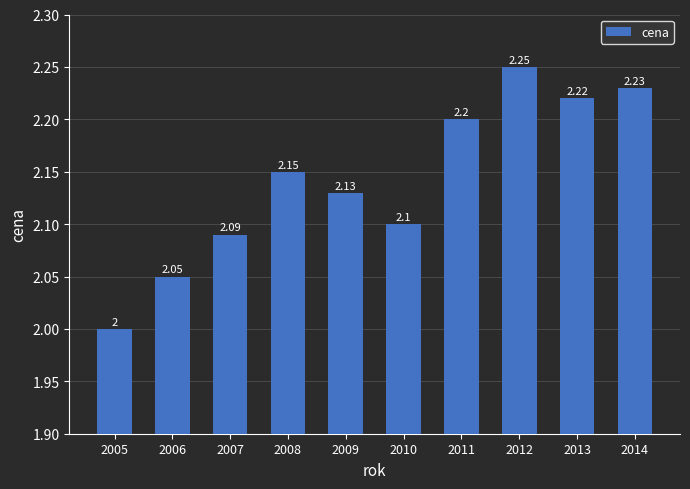

List the labels in order of value, smallest first.

2005, 2006, 2007, 2010, 2009, 2008, 2011, 2013, 2014, 2012